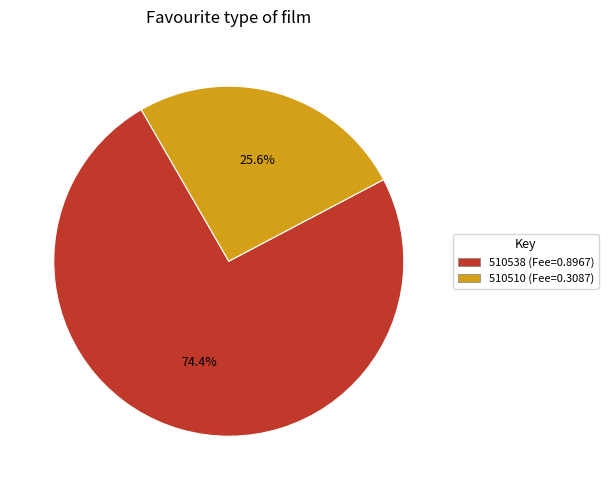

To the nearest percent, what portion does 510538 represent?

74%